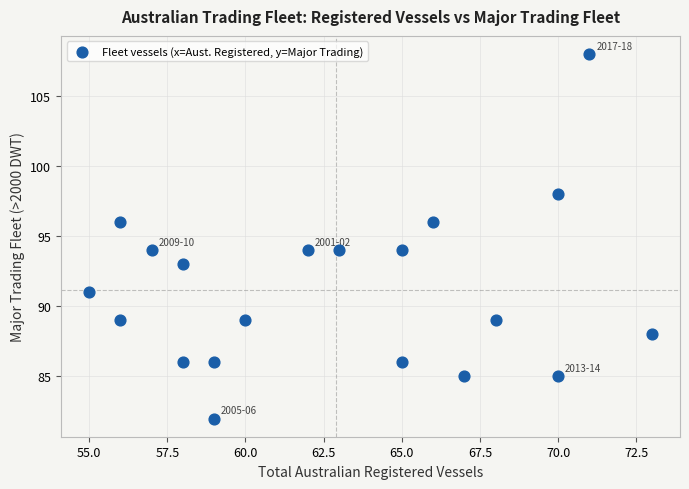

What is the range of X values (max minus min)?

18